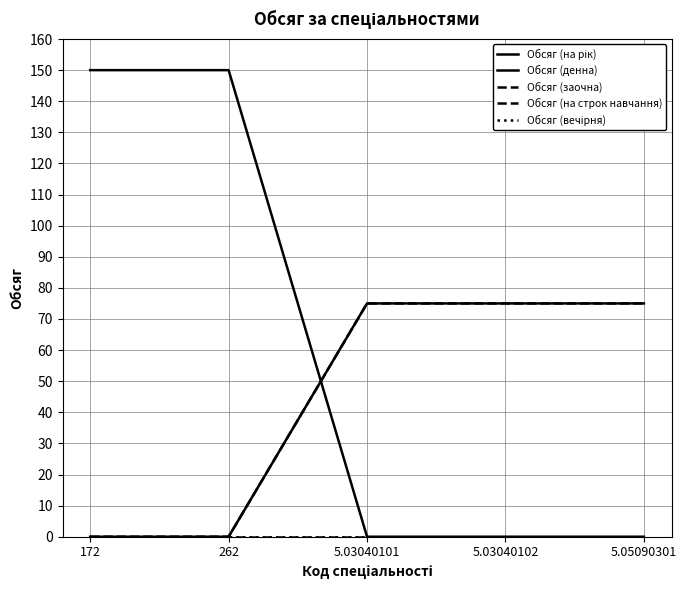

How many lines are shown in the chart?

5